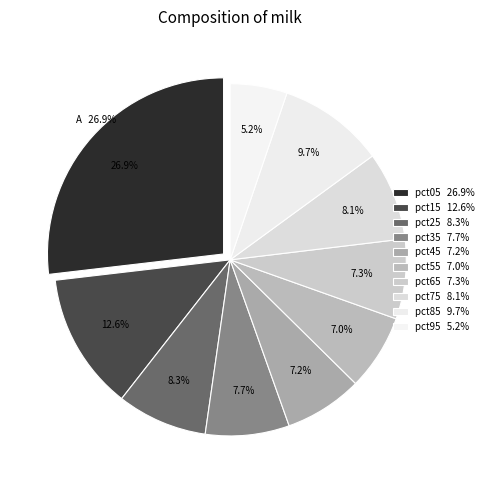

What percentage is the pct25 slice, to the nearest percent?

8%